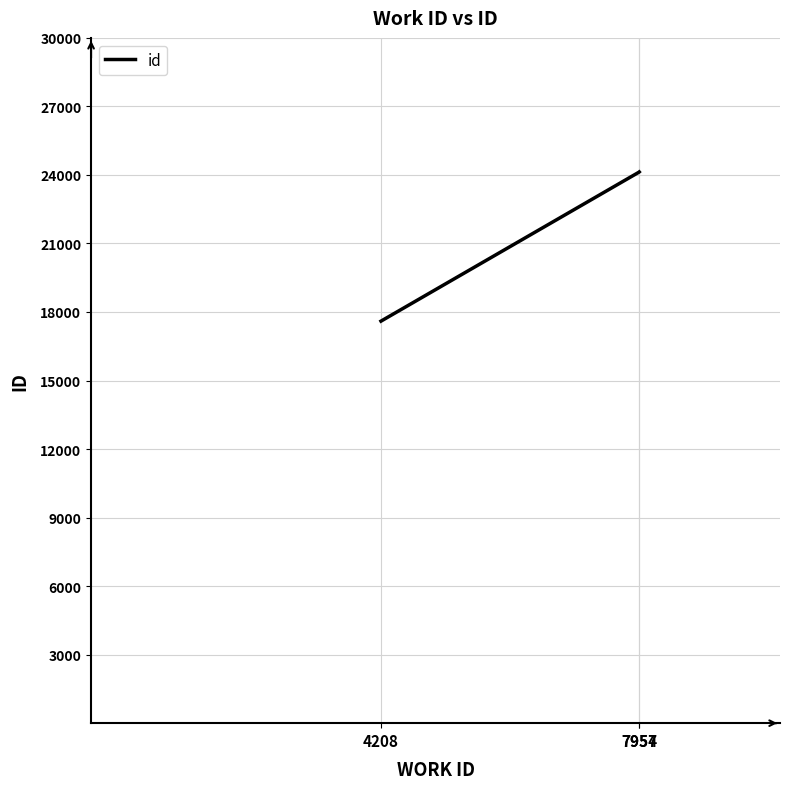

What is the smallest value displayed?

17600